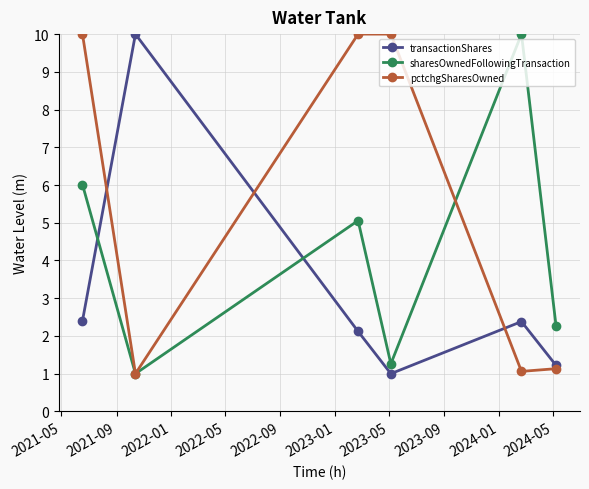

Reading right to left, list all the values displayed in this chart.

transactionShares: 1.2	2.4	1.0	2.1	10.0	2.4
sharesOwnedFollowingTransaction: 2.3	10.0	1.3	5.1	1.0	6.0
pctchgSharesOwned: 1.1	1.1	10.0	10.0	1.0	10.0